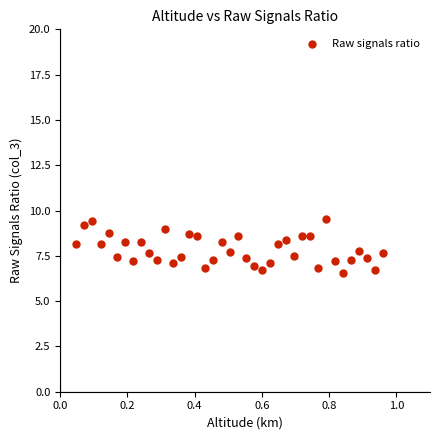

What is the range of Y values (max minus min)?

3.0